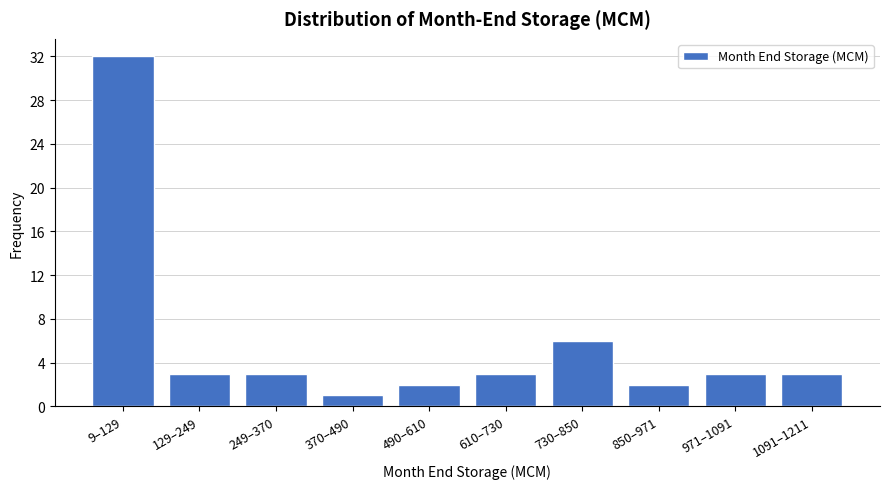

Reading left to right, list all the values displayed in this chart.

9–129=32	129–249=3	249–370=3	370–490=1	490–610=2	610–730=3	730–850=6	850–971=2	971–1091=3	1091–1211=3